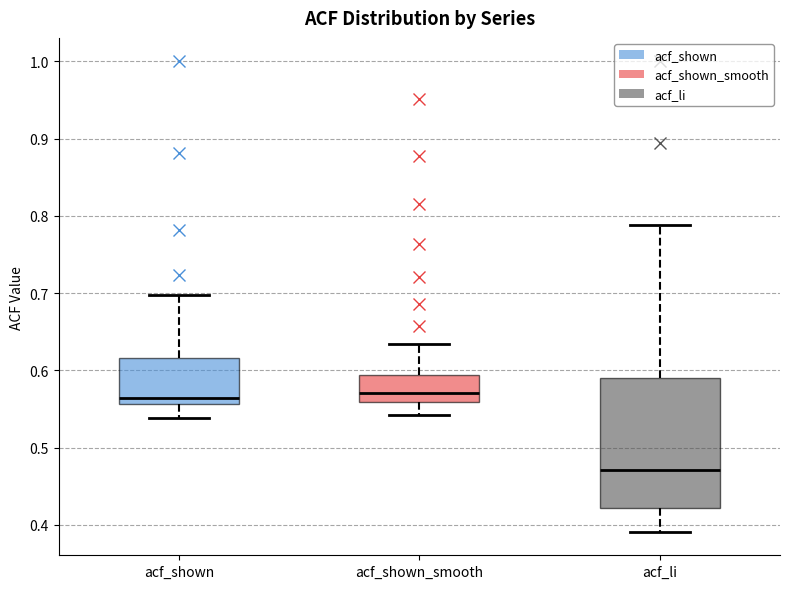

Where does the median line of the box for acf_li sit on the y-axis? The values are not printed on the chart, so give them approximately, as read against the axis.

0.47